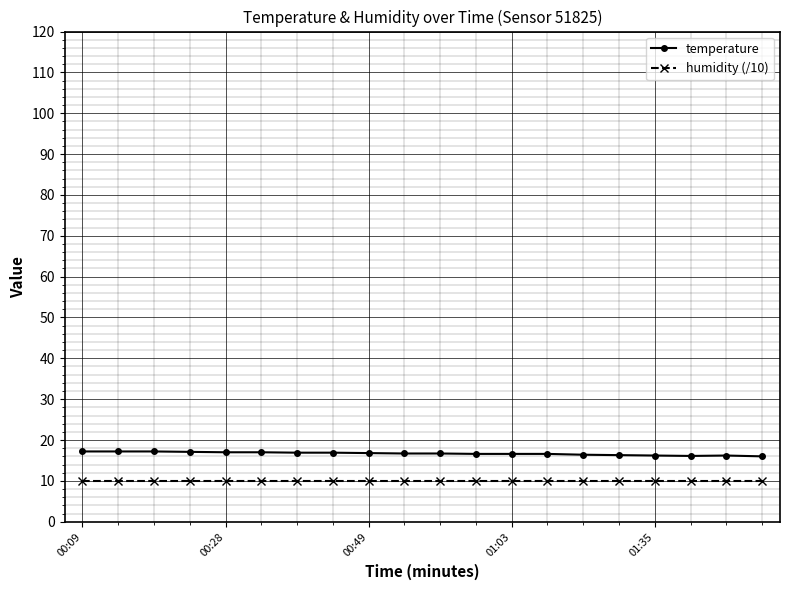

Which series has the largest total across all categories?

temperature